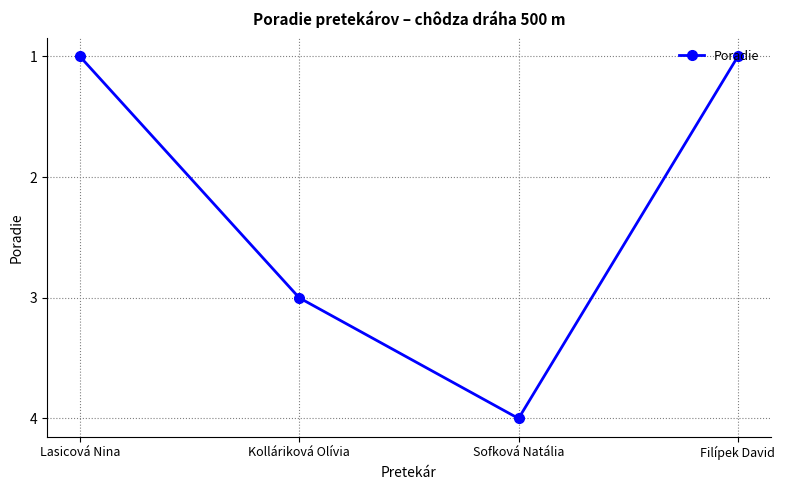

What is the sum of the values at Kolláriková Olívia and Lasicová Nina?

4